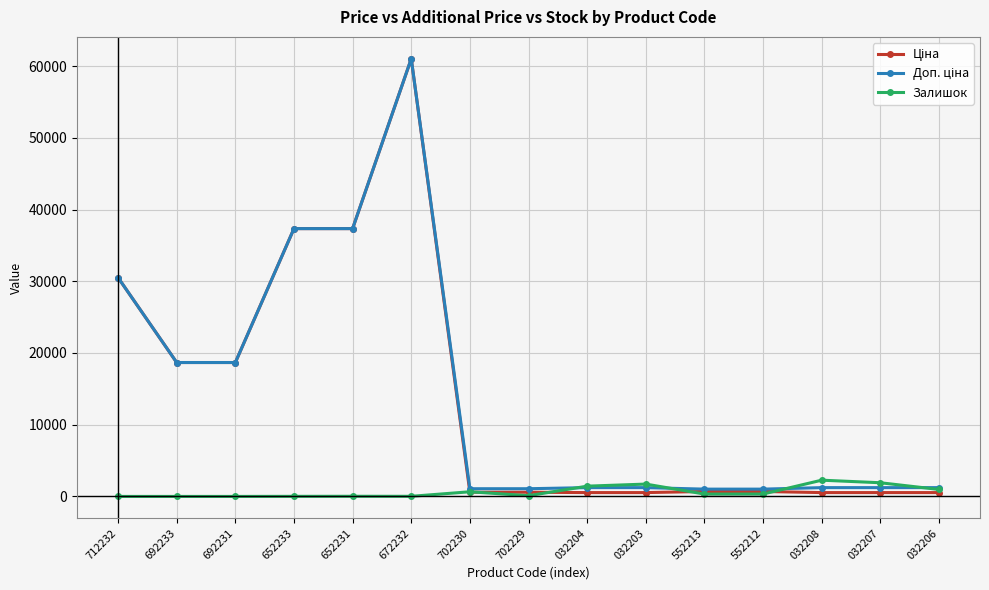

True or false: Залишок has a value of 21.0 at 652231.

True